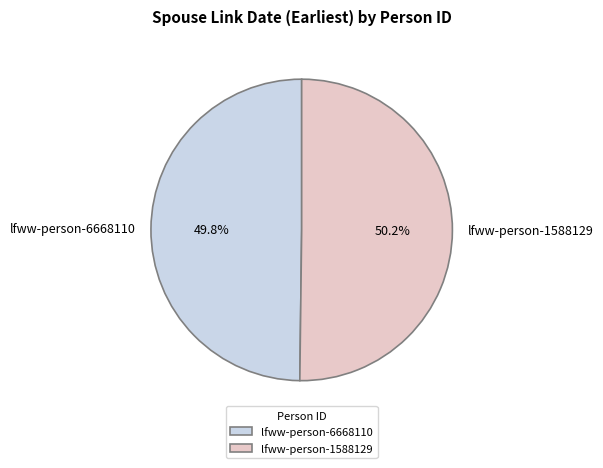

Approximately how many times larger is the value at lfww-person-6668110 compared to lfww-person-1588129?

1.0